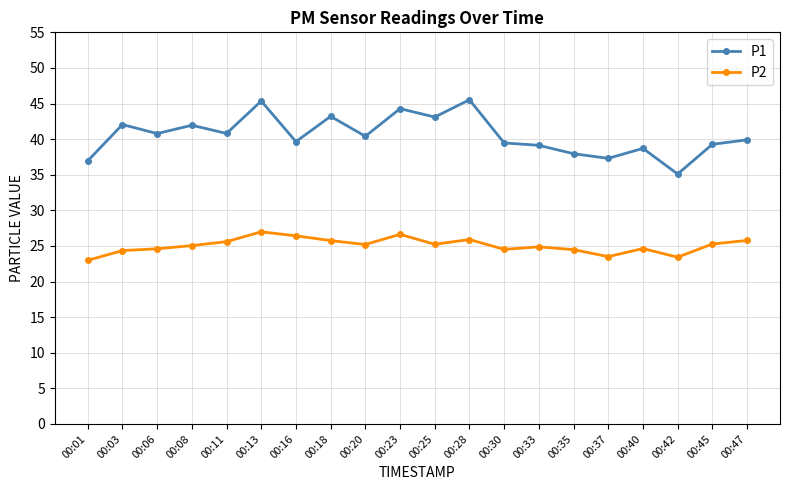

What is the spread (max minus min) of values at 00:13?

18.4